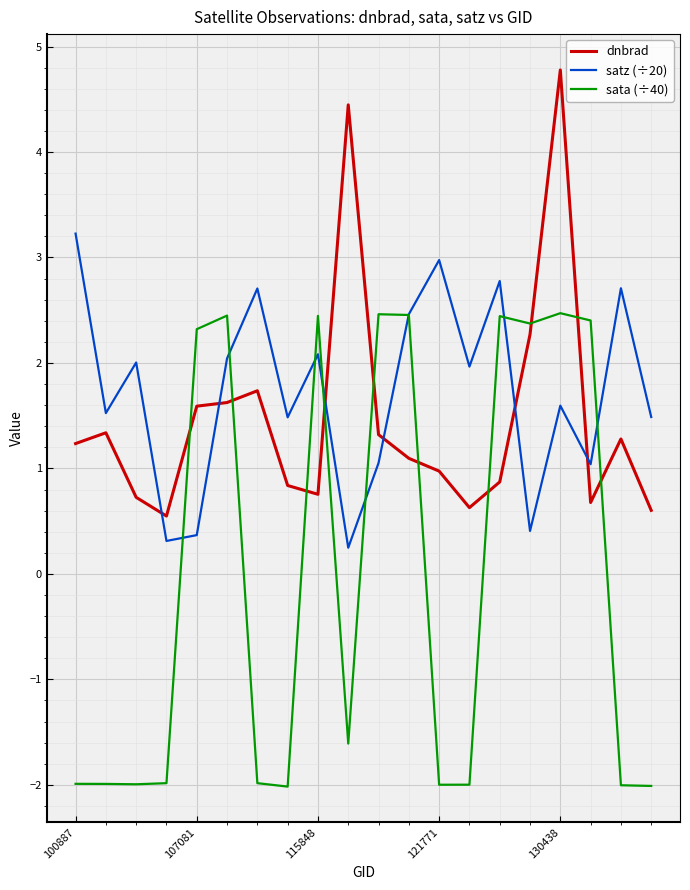

What is the difference between the second highest and minimum values in the satz (÷20) series?

2.7